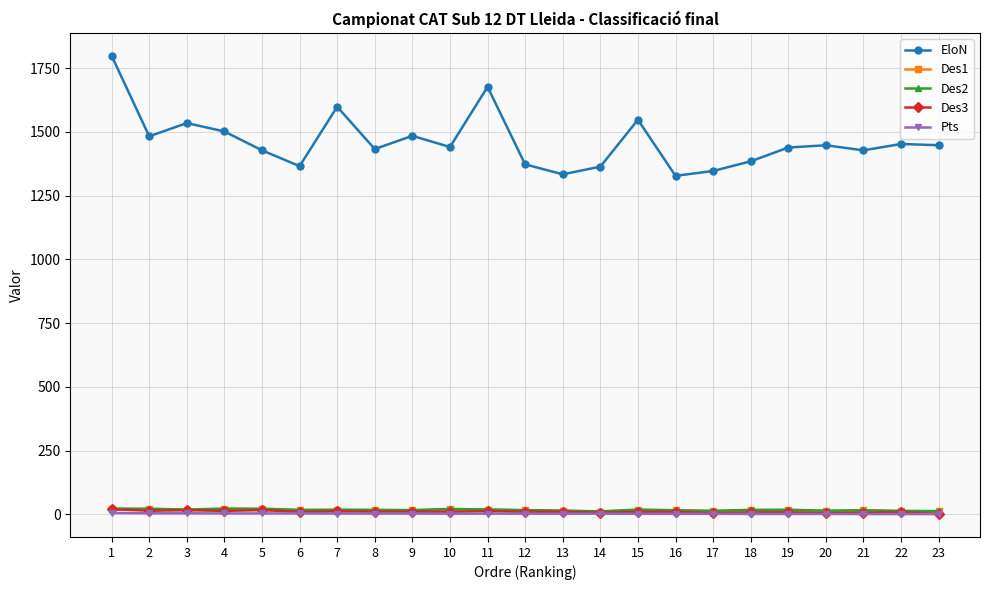

What is the spread (max minus min) of values at 16?

1325.5